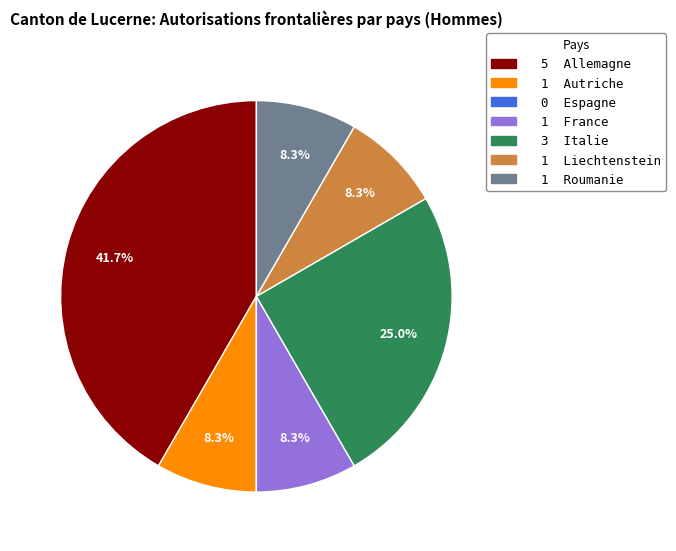

Combined, do 1 Liechtenstein and 1 Autriche account for over 50%?

No